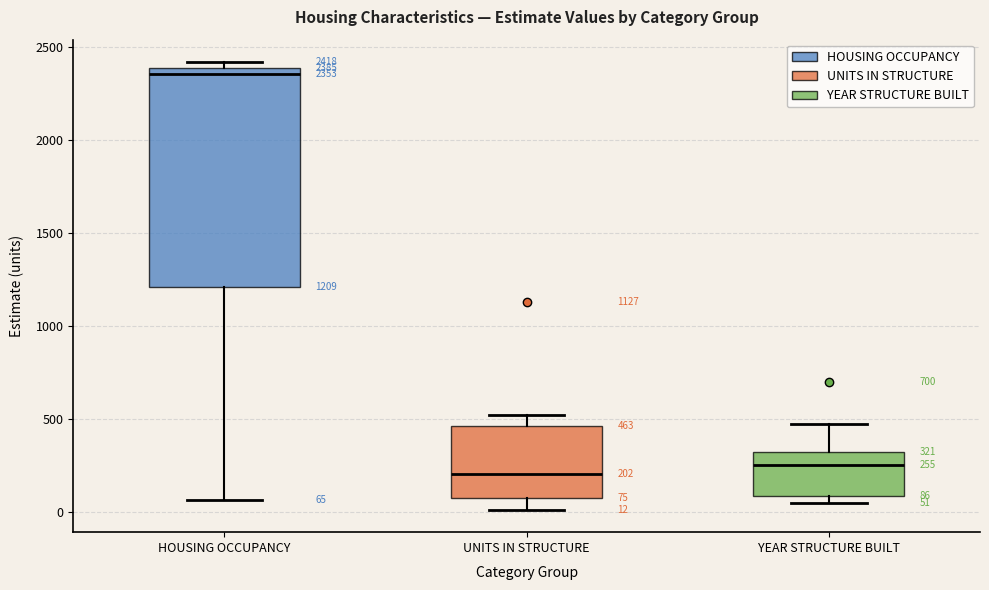

Which box has the lowest median line?

UNITS IN STRUCTURE